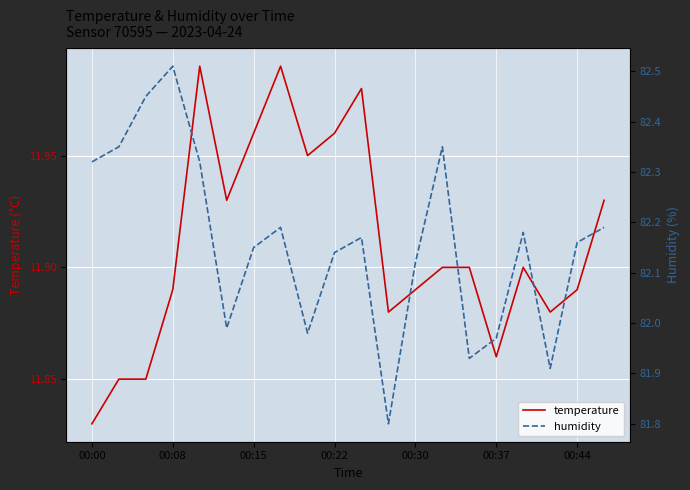

Which category has the lowest value in the temperature series?

00:00